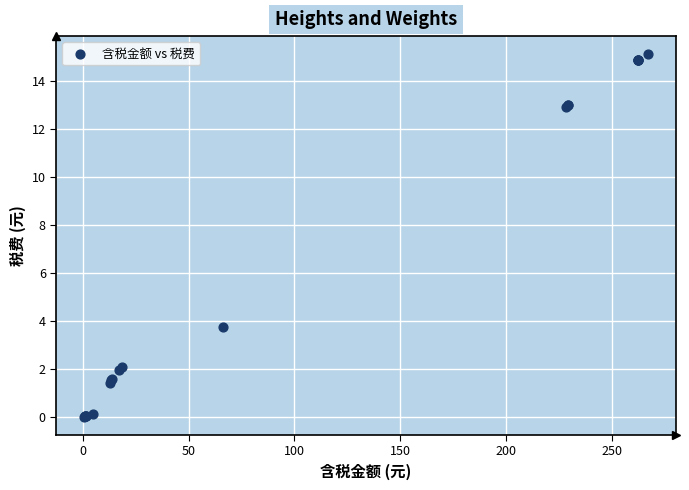

What Y value in the scatter plot is closest to 7?

3.8